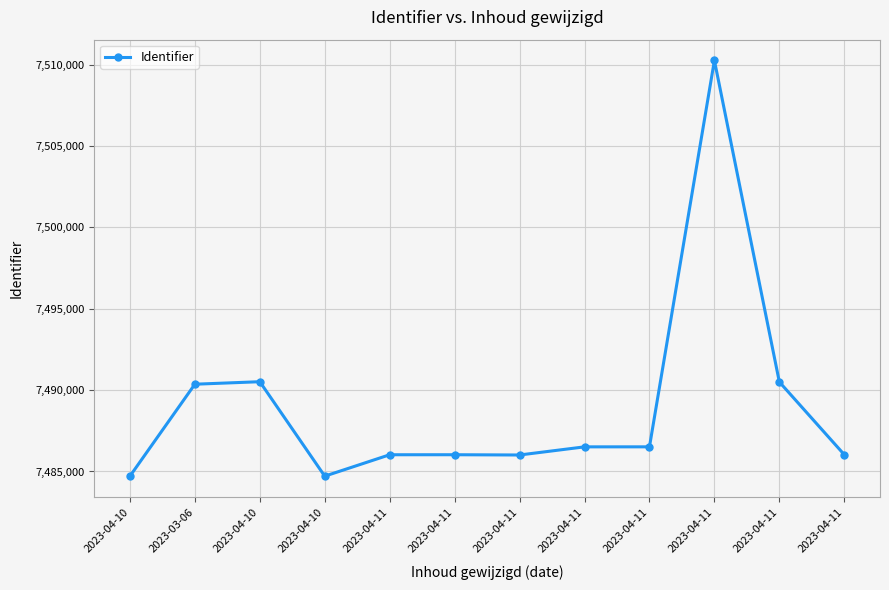

The value at 2023-03-06 is 11906658. True or false?

False